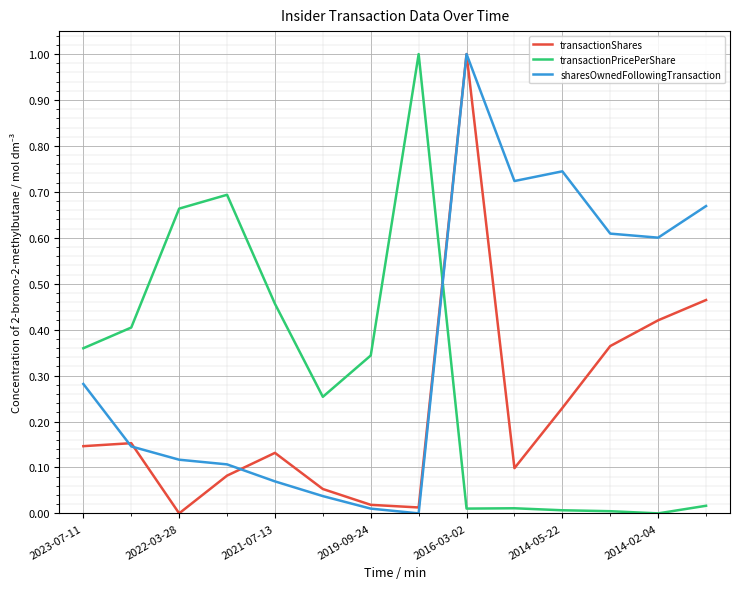

Which series ends up on top after the final intersection of transactionPricePerShare and sharesOwnedFollowingTransaction?

sharesOwnedFollowingTransaction